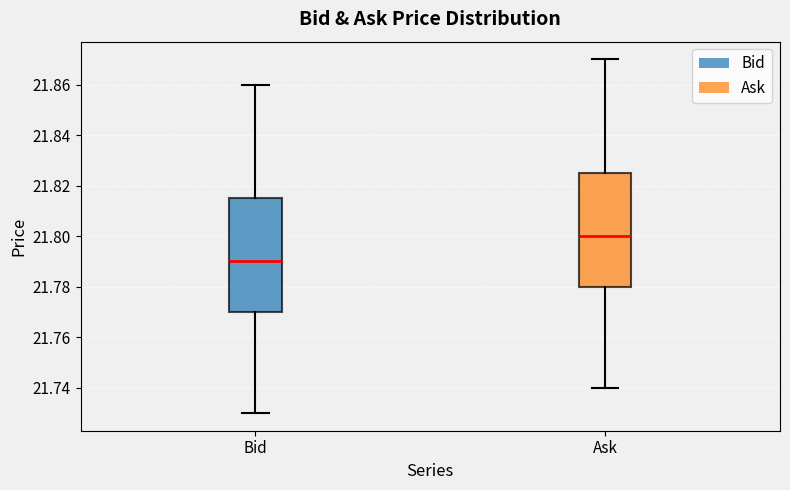

Where does the upper whisker of the box for Bid end on the y-axis? The values are not printed on the chart, so give them approximately, as read against the axis.

21.860